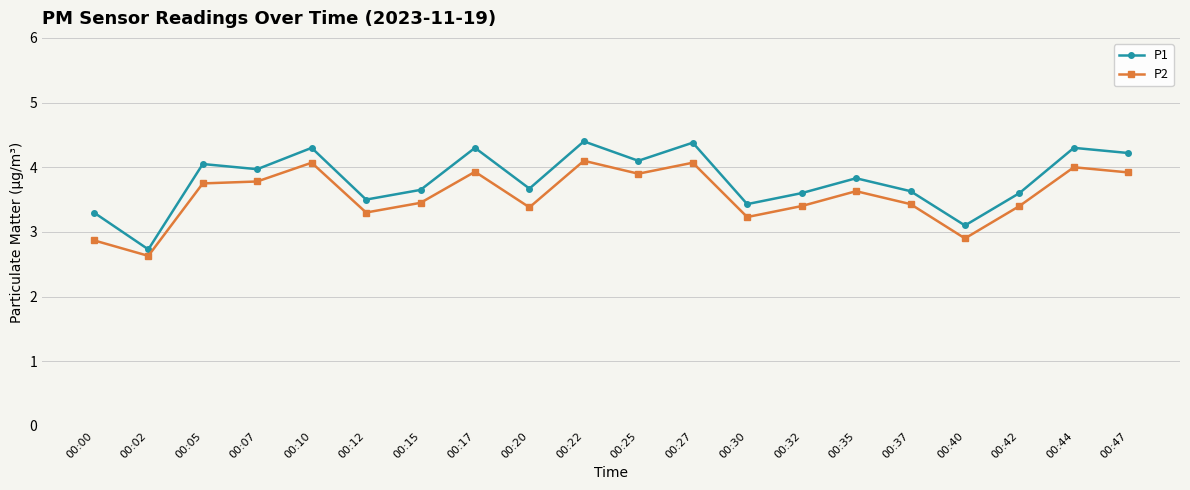

At how many categories does at least one series exceed 3?

19